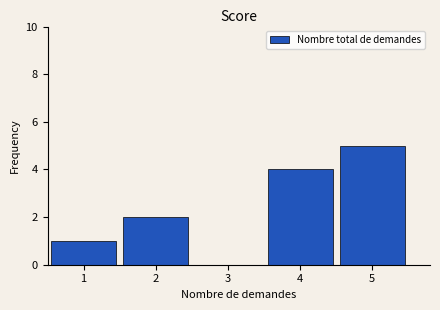

Reading left to right, transcribe this chart: for each bar, give the range it covers on the x-axis and its height. The values are not printed on the chart, so give them approximately, as read against the axis.

0.5 to 1.5: 1
1.5 to 2.5: 2
2.5 to 3.5: 0
3.5 to 4.5: 4
4.5 to 5.5: 5